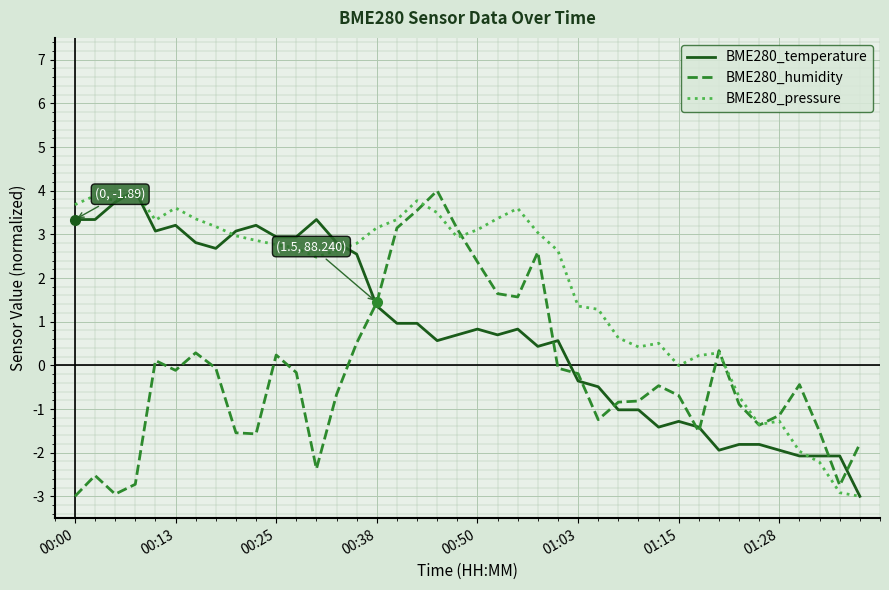

What is the highest value of the BME280_pressure series?

4.0